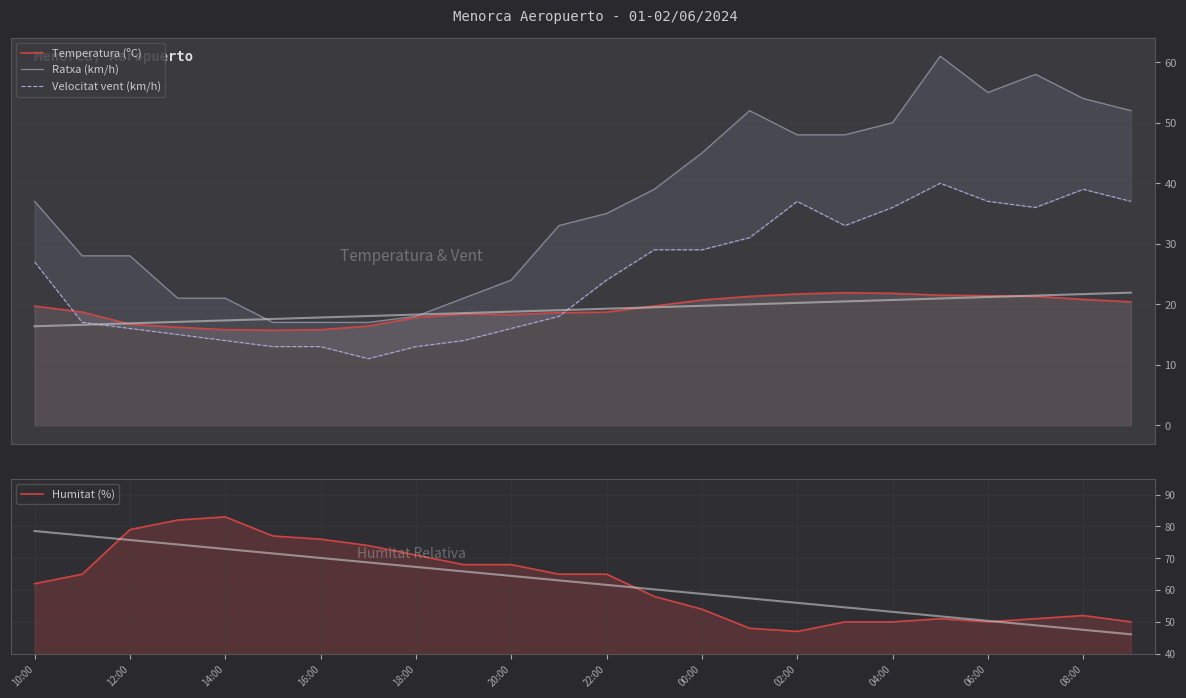

What is the average value of the Temperatura (ºC) series?

19.1